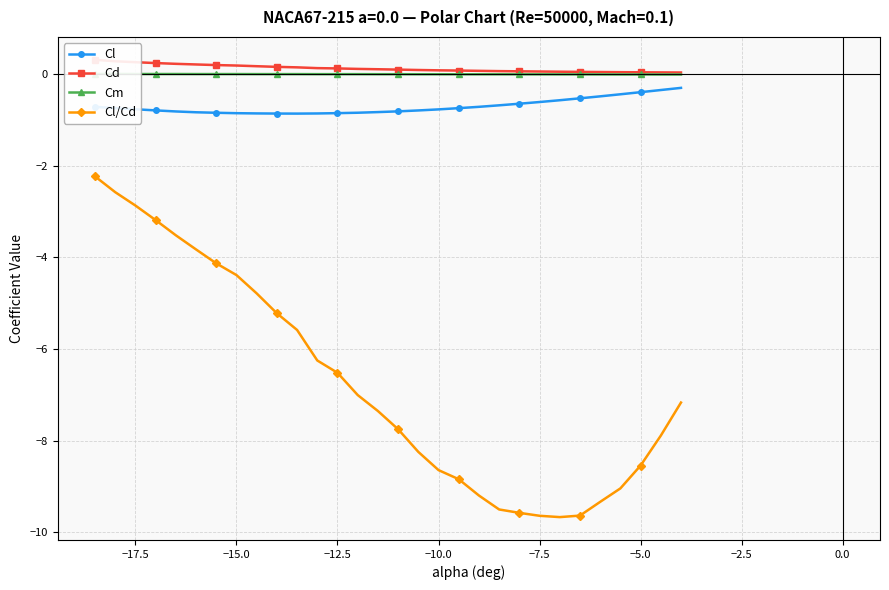

How many data points does each series have?

30